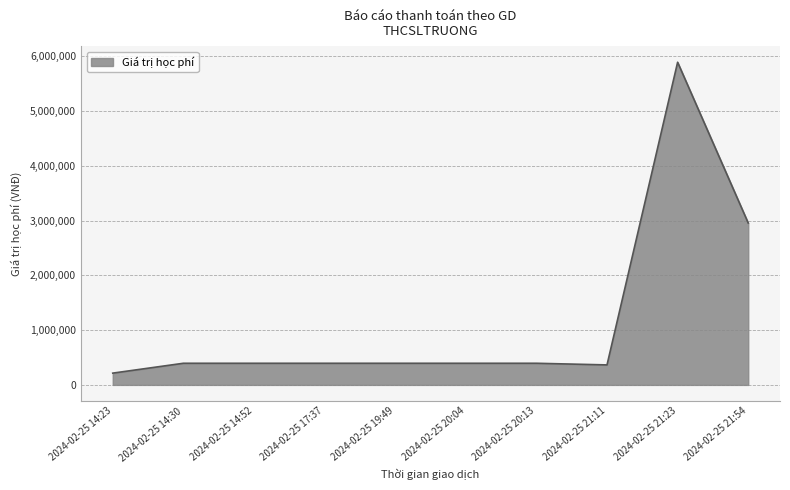

The chart shows a value of 150972 at 2024-02-25 14:30. True or false?

False